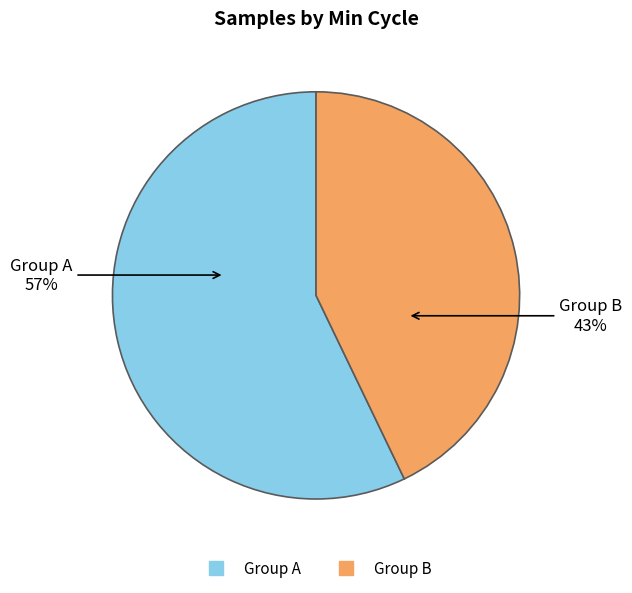

Is there a majority slice in this chart?

Yes